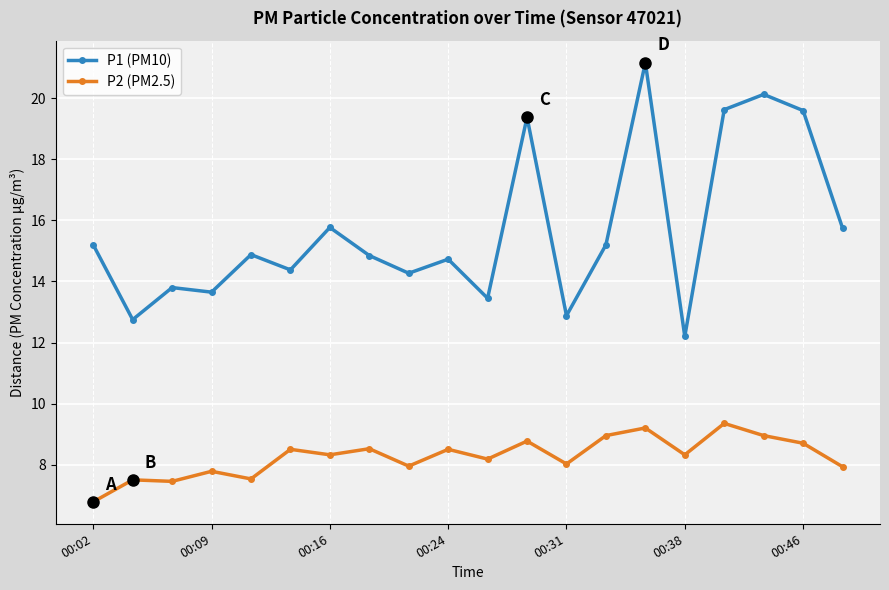

Which series has the largest total across all categories?

P1 (PM10)